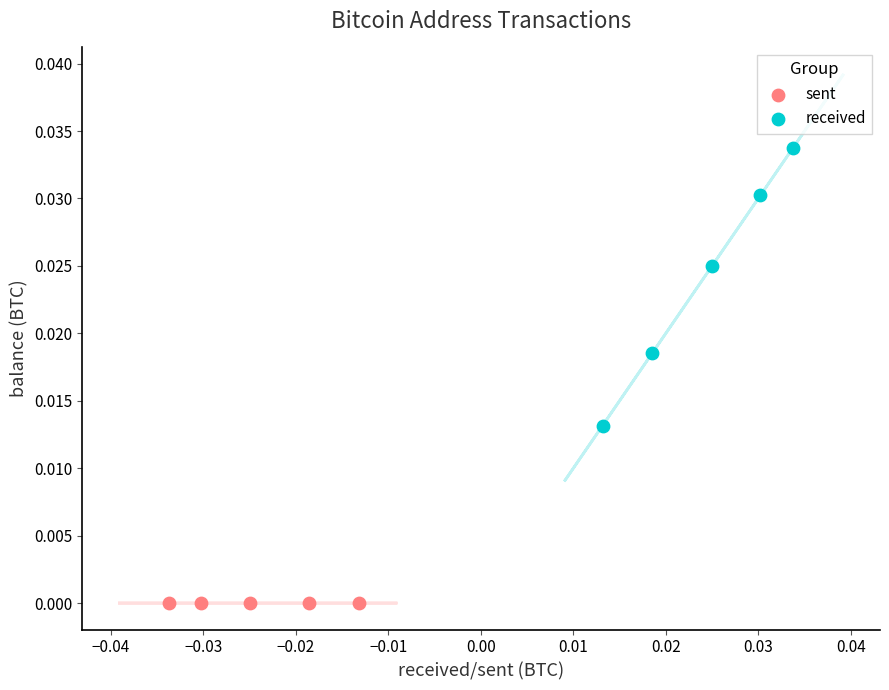

Which series contains the lowest Y value?

sent